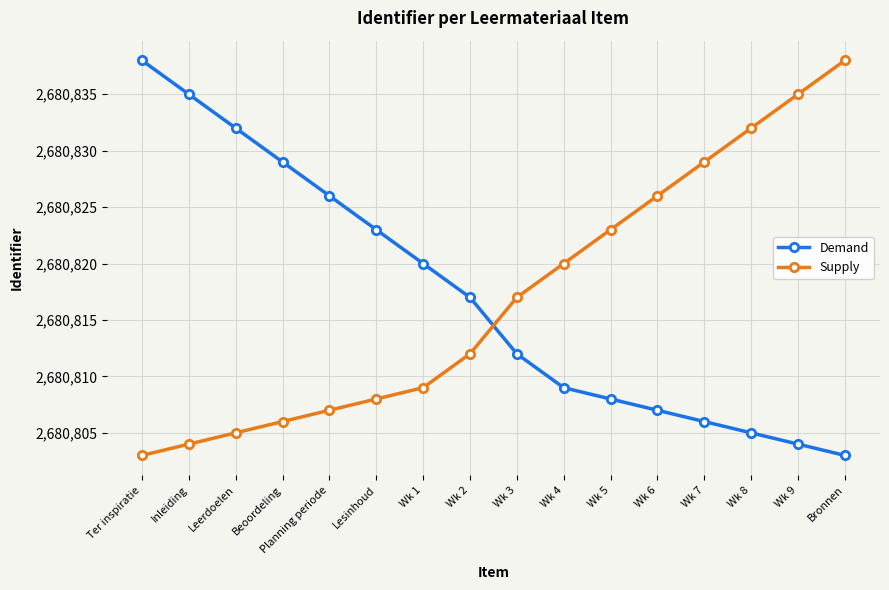

Reading left to right, list all the values displayed in this chart.

Demand: 2680838	2680835	2680832	2680829	2680826	2680823	2680820	2680817	2680812	2680809	2680808	2680807	2680806	2680805	2680804	2680803
Supply: 2680803	2680804	2680805	2680806	2680807	2680808	2680809	2680812	2680817	2680820	2680823	2680826	2680829	2680832	2680835	2680838